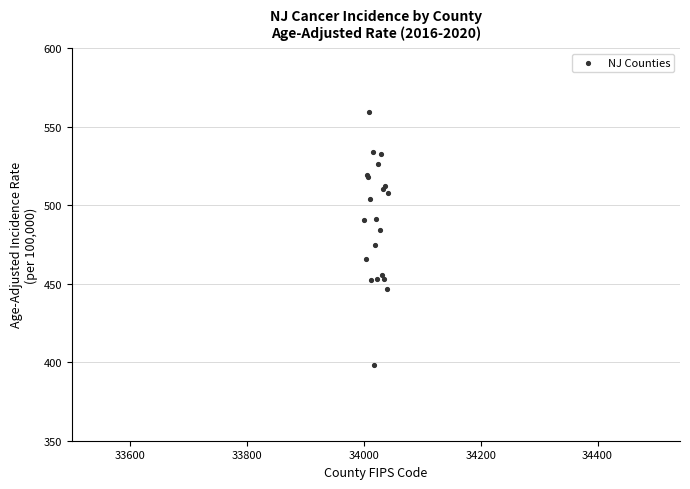

What Y value in the scatter plot is closest to 478?

474.7